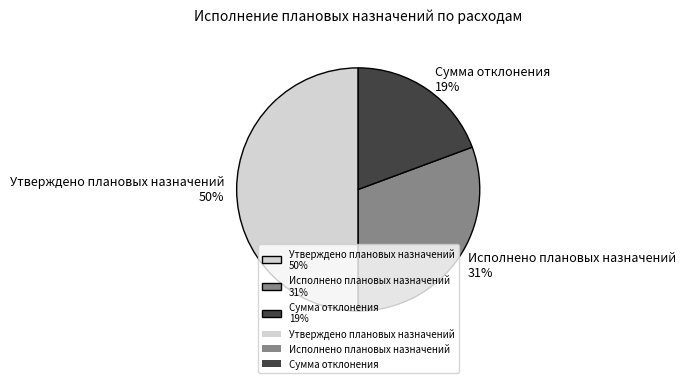

Count the number of slices in the pie.

3